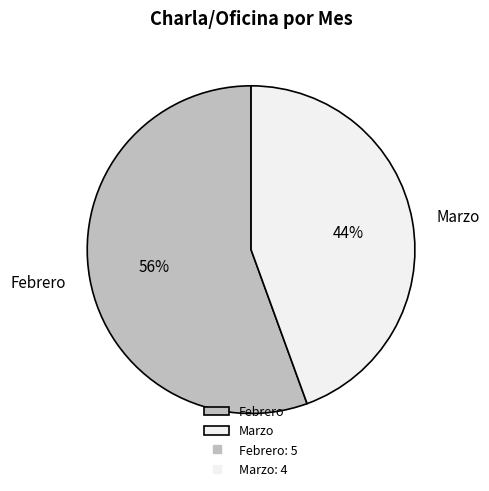

To the nearest percent, what is the combined percentage of Febrero and Marzo?

100%